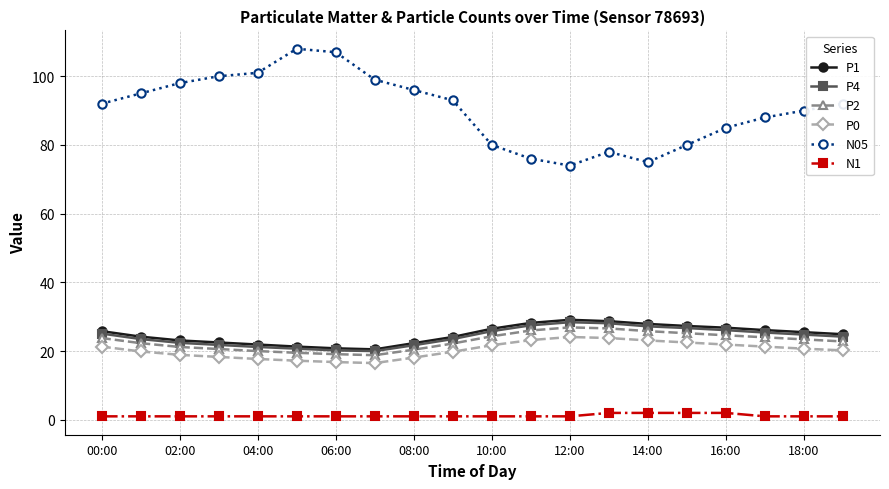

What is the value of the P4 point at the 3rd from the left?

22.4